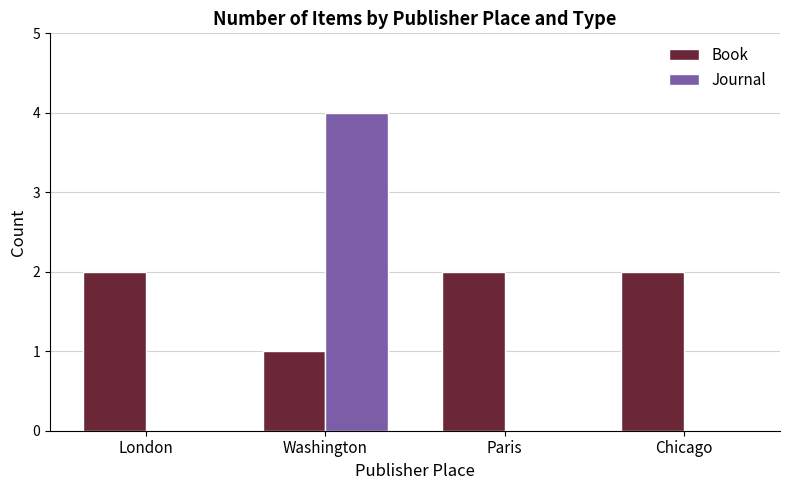

How many categories are shown in the chart?

4